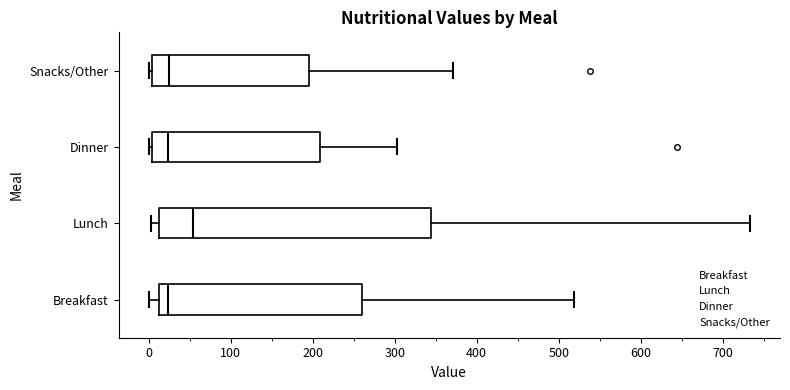

Reading bottom to top, transcribe this box plot: for each box, give where its median line is, the range the box spans, and where its two whiskers end, as read against the x-axis. The values are not printed on the chart, so give them approximately, as read against the axis.

Breakfast: median 20, box 10 to 260, whiskers 0 to 520
Lunch: median 50, box 10 to 340, whiskers 0 to 730
Dinner: median 20, box 0 to 210, whiskers 0 (just left of the box's left edge) to 300
Snacks/Other: median 30, box 0 to 190, whiskers 0 (just left of the box's left edge) to 370